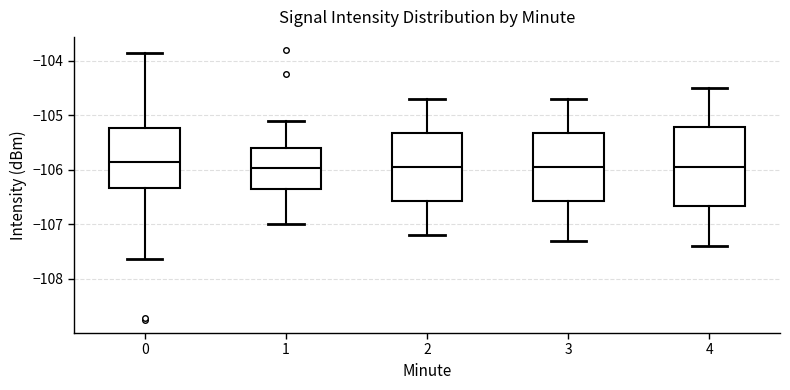

Reading left to right, transcribe this box plot: for each box, give where its median line is, the range the box spans, and where its two whiskers end, as read against the y-axis. The values are not printed on the chart, so give them approximately, as read against the axis.

0: median -105.9, box -106.3 to -105.2, whiskers -107.6 to -103.9
1: median -106.0, box -106.4 to -105.6, whiskers -107.0 to -105.1
2: median -105.9, box -106.6 to -105.3, whiskers -107.2 to -104.7
3: median -105.9, box -106.6 to -105.3, whiskers -107.3 to -104.7
4: median -105.9, box -106.7 to -105.2, whiskers -107.4 to -104.5